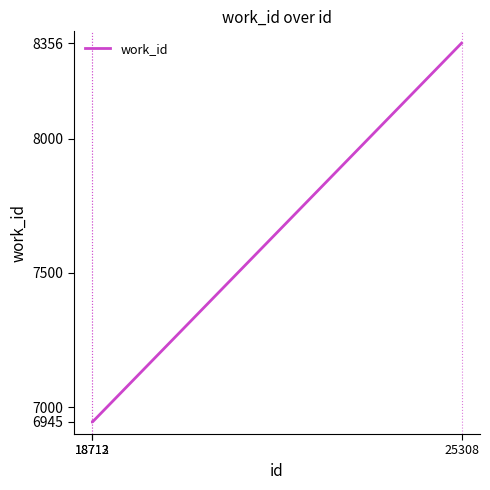

Approximately how many times larger is the value at 18712 compared to 18713?

1.0